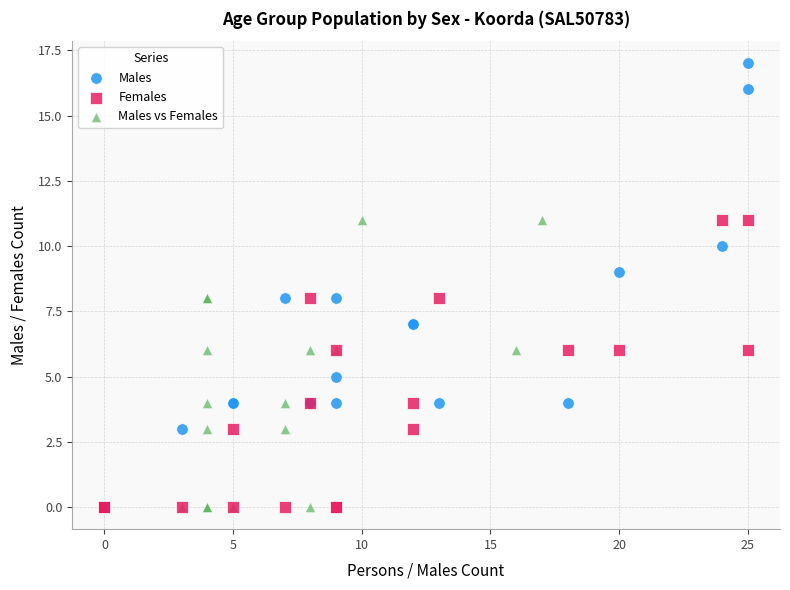

Which series has the widest spread of Y values?

Males